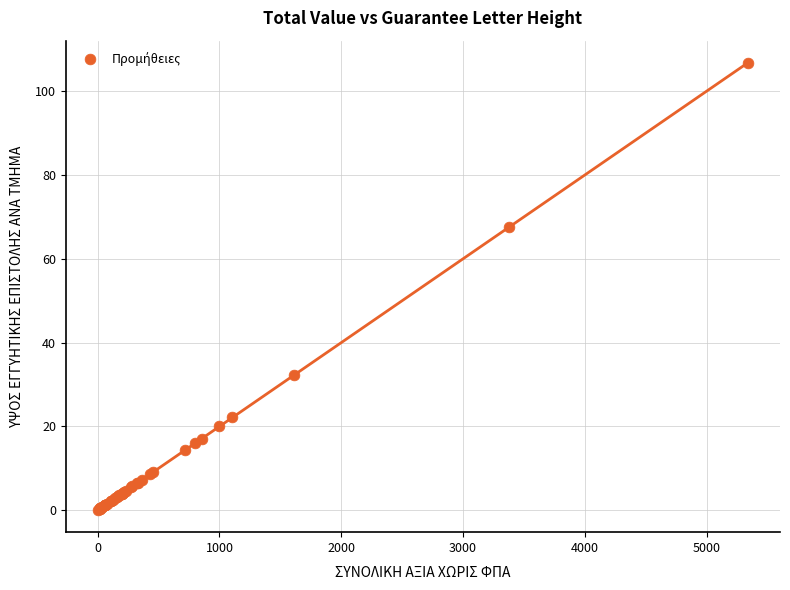

What Y value in the scatter plot is closest to 53?

67.6